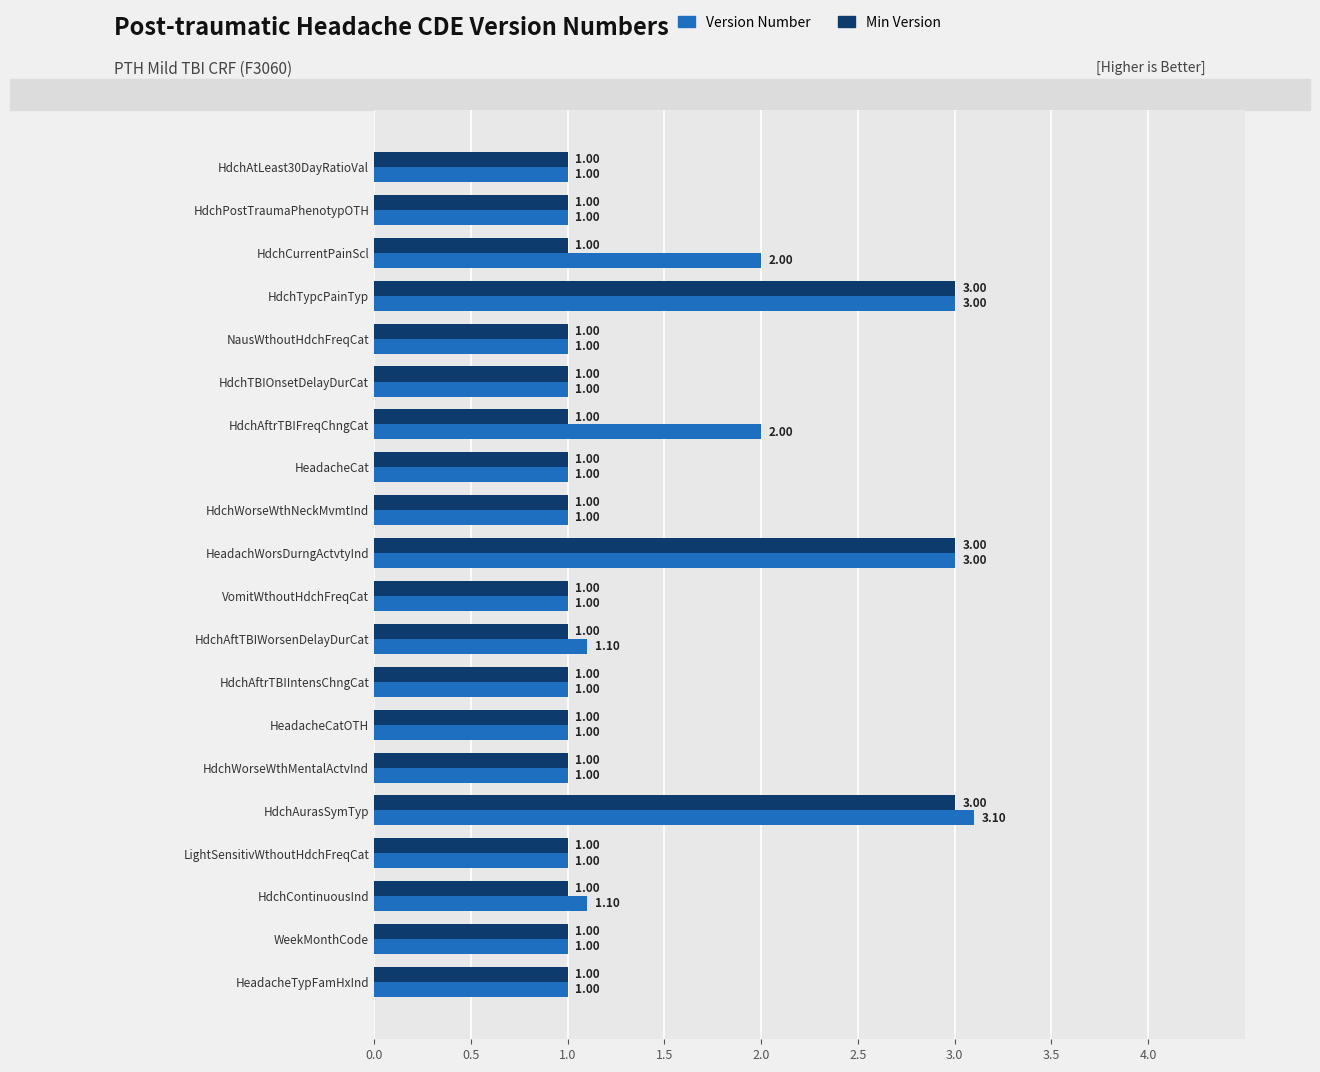

Rank the series by their maximum value, from lowest to highest.

Min Version, Version Number